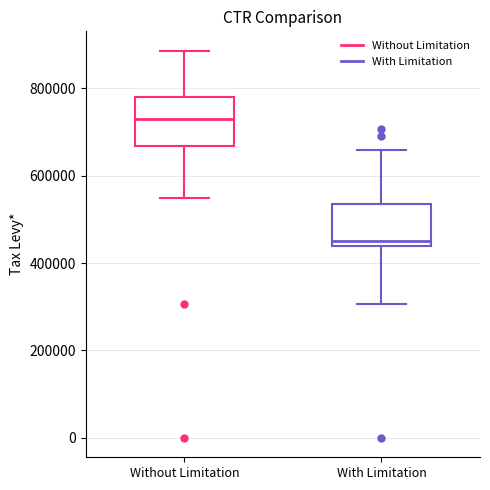

Reading left to right, read every box against the y-axis: the position of its median line, the range the box covers, and the ends of its whiskers. The values are not printed on the chart, so give them approximately, as read against the axis.

Without Limitation: median 720000, box 660000 to 780000, whiskers 540000 to 880000
With Limitation: median 460000, box 440000 to 540000, whiskers 300000 to 660000